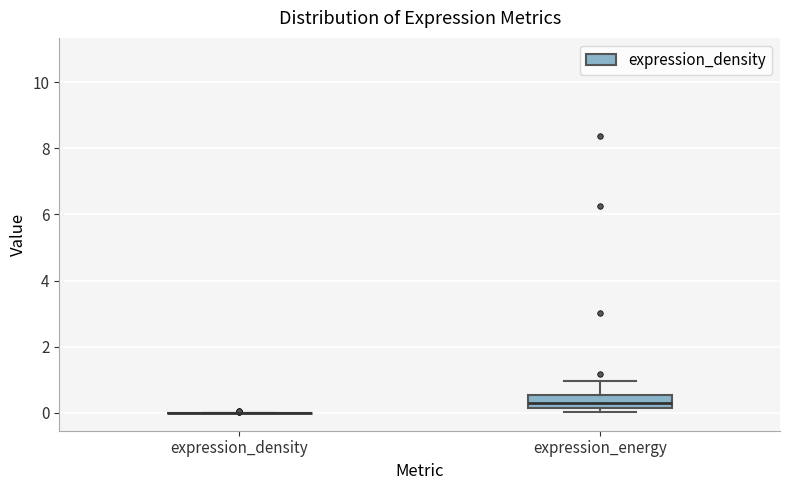

Comparing the boxes themselves (not the whiskers), which one is the tallest?

expression_energy